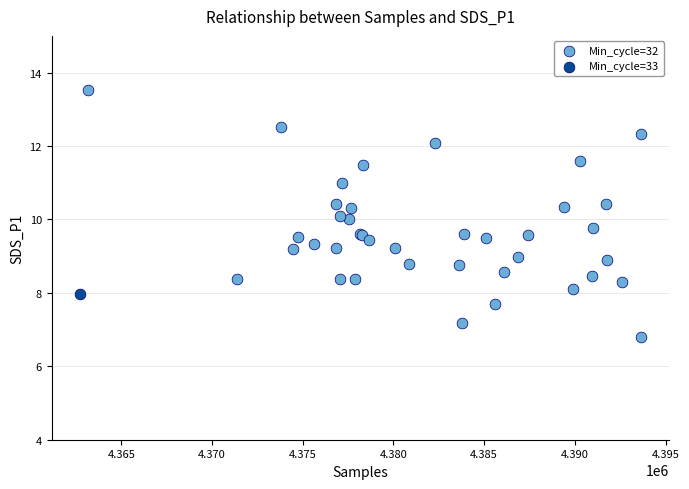

What are all the series names shown in the legend?

Min_cycle=32, Min_cycle=33